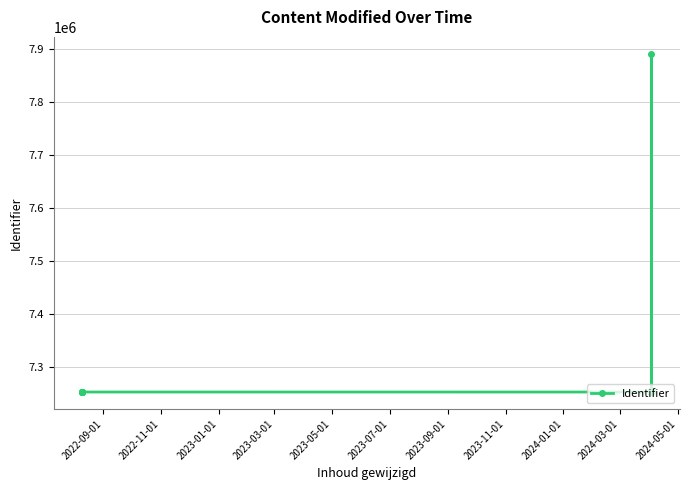

What is the difference between the maximum and minimum values?

638960